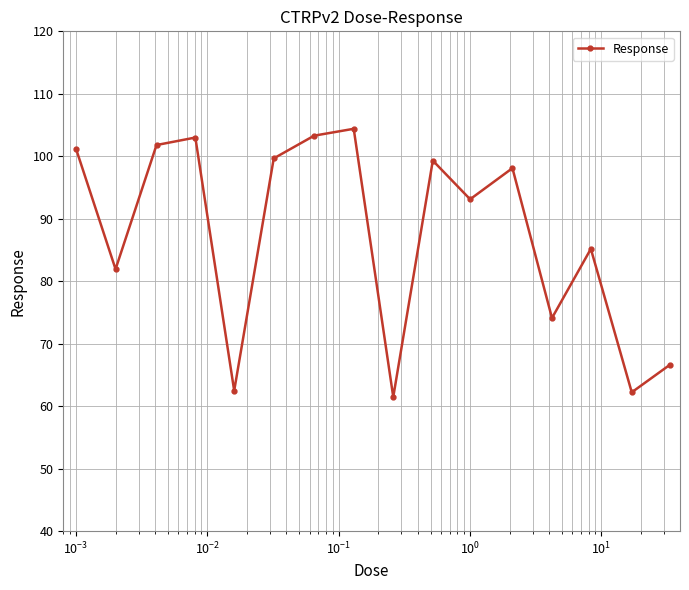

What is the smallest value displayed?

61.5